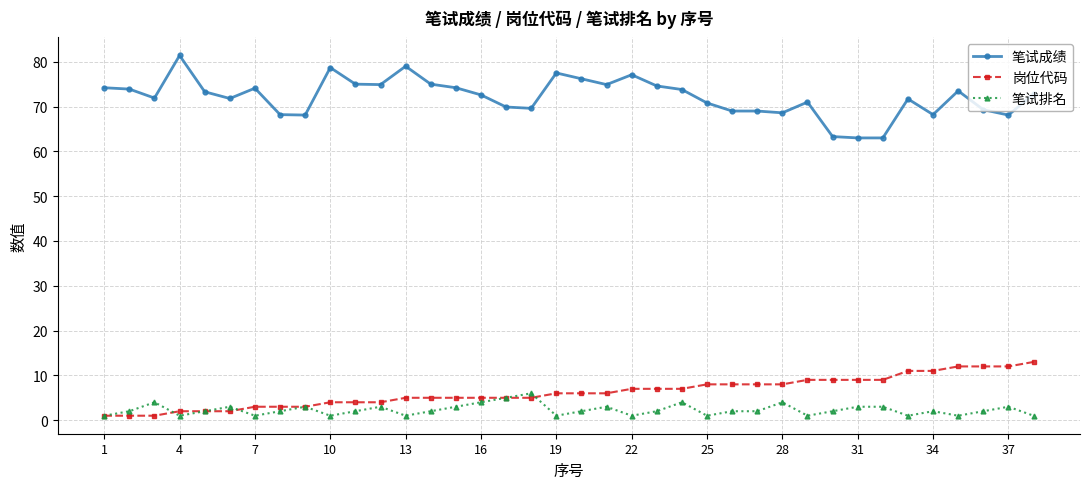

Which series has the largest total across all categories?

笔试成绩